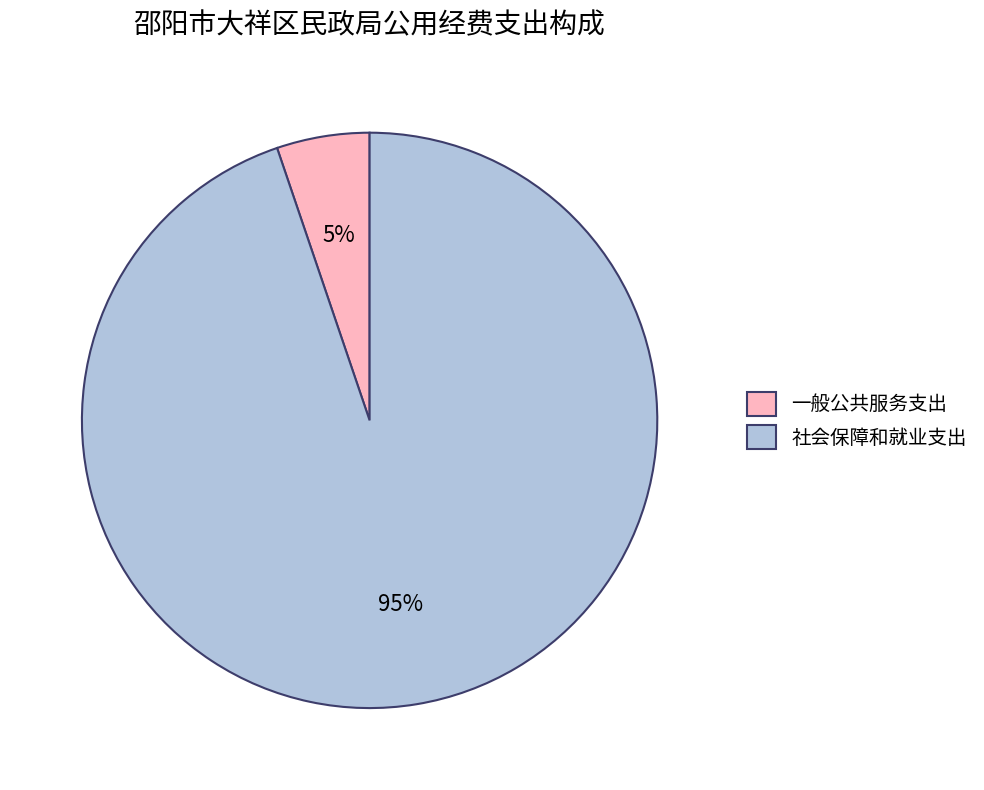

Which slice is the smallest?

一般公共服务支出